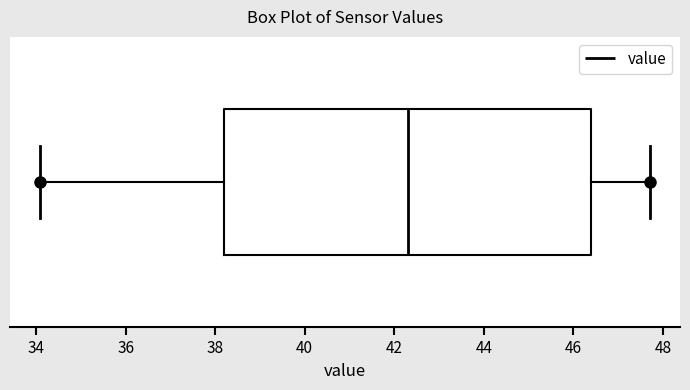

Transcribe this box plot: give where the median line is, the range the box spans, and where the two whiskers end, as read against the x-axis. The values are not printed on the chart, so give them approximately, as read against the axis.

median 42.4, box 38.2 to 46.4, whiskers 34.2 to 47.8